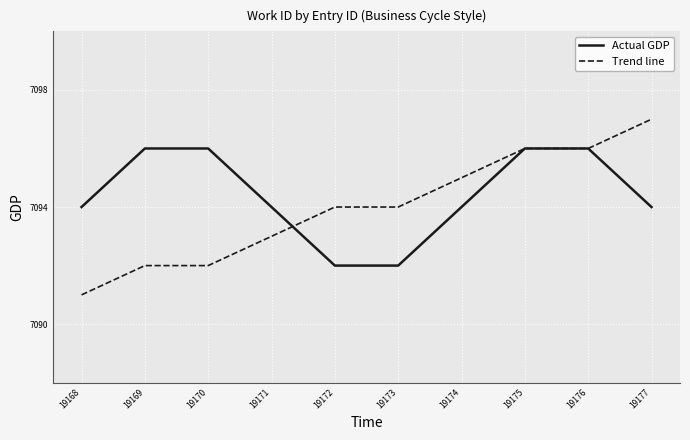

What is the average value of the Trend line series?

7094